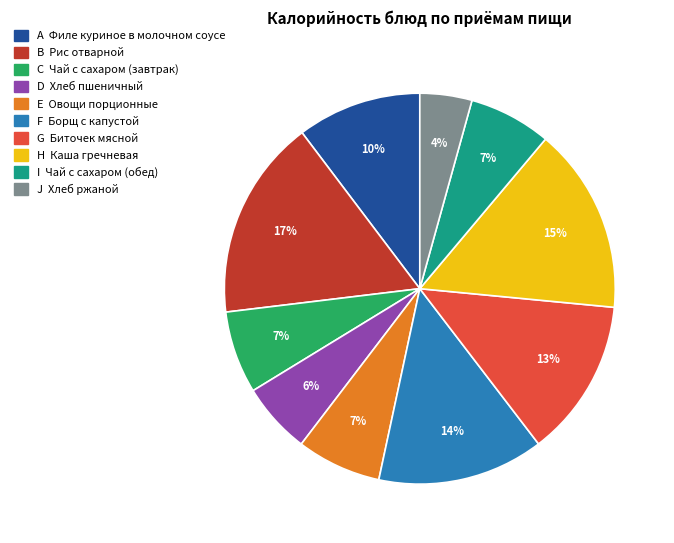

Combined, do A Филе куриное в молочном соусе and D Хлеб пшеничный account for over 50%?

No